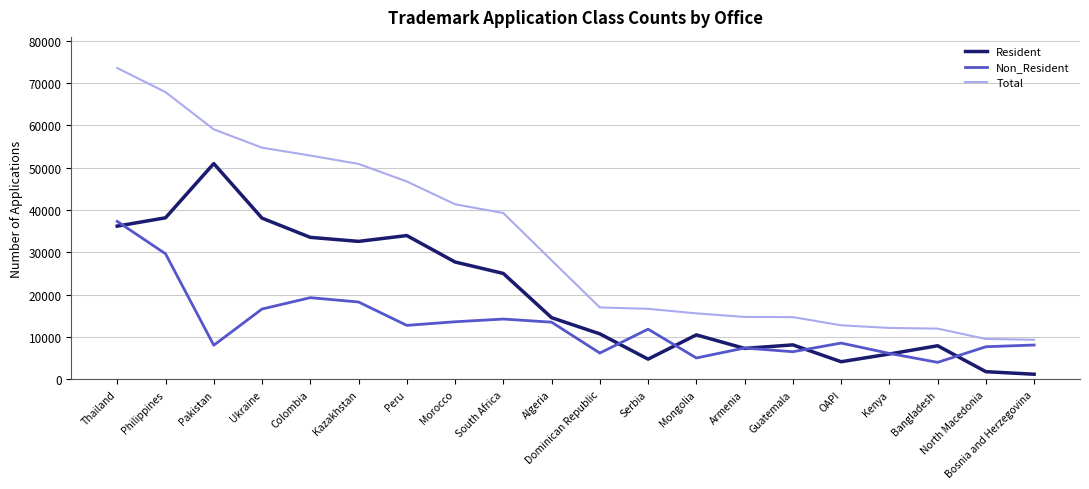

Which label corresponds to the largest value in the chart?

Thailand